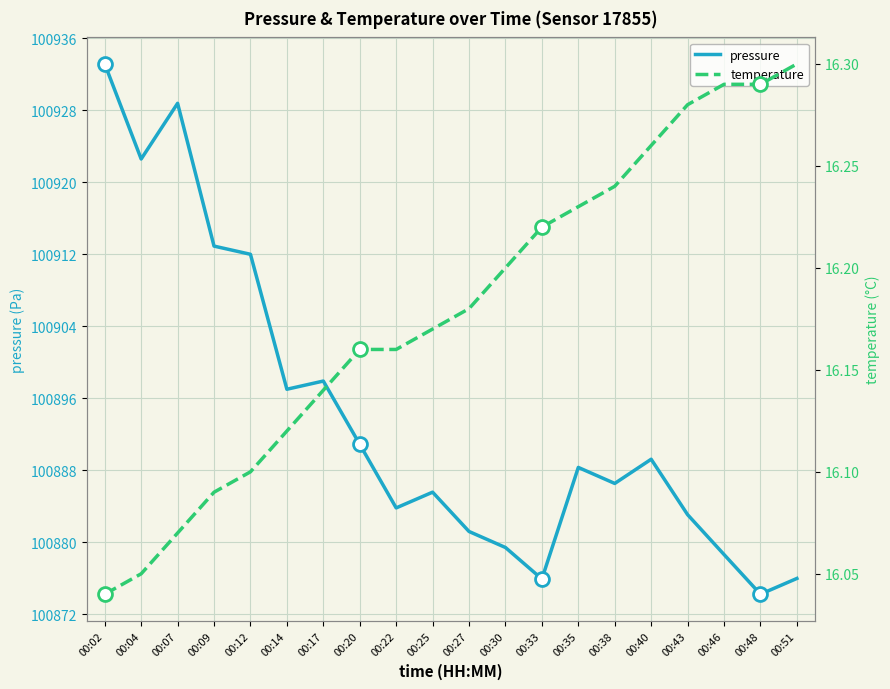

What value does the pressure series have at 00:40?

100889.2